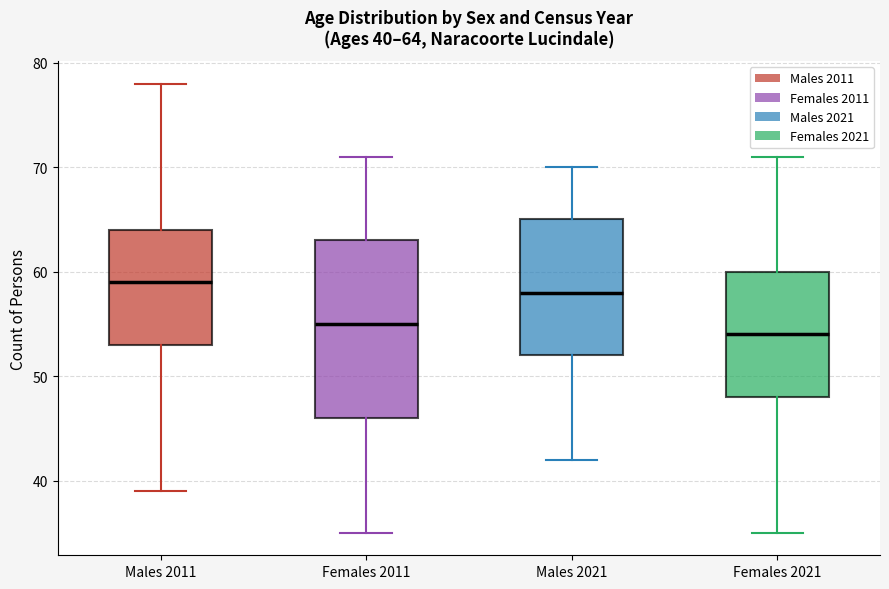

Which box's median line is the highest?

Males 2011